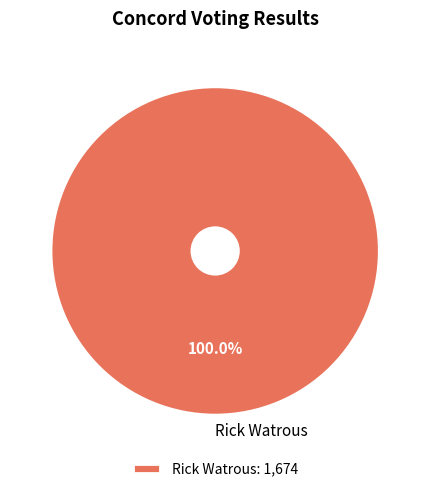

Does any single category account for the majority?

Yes